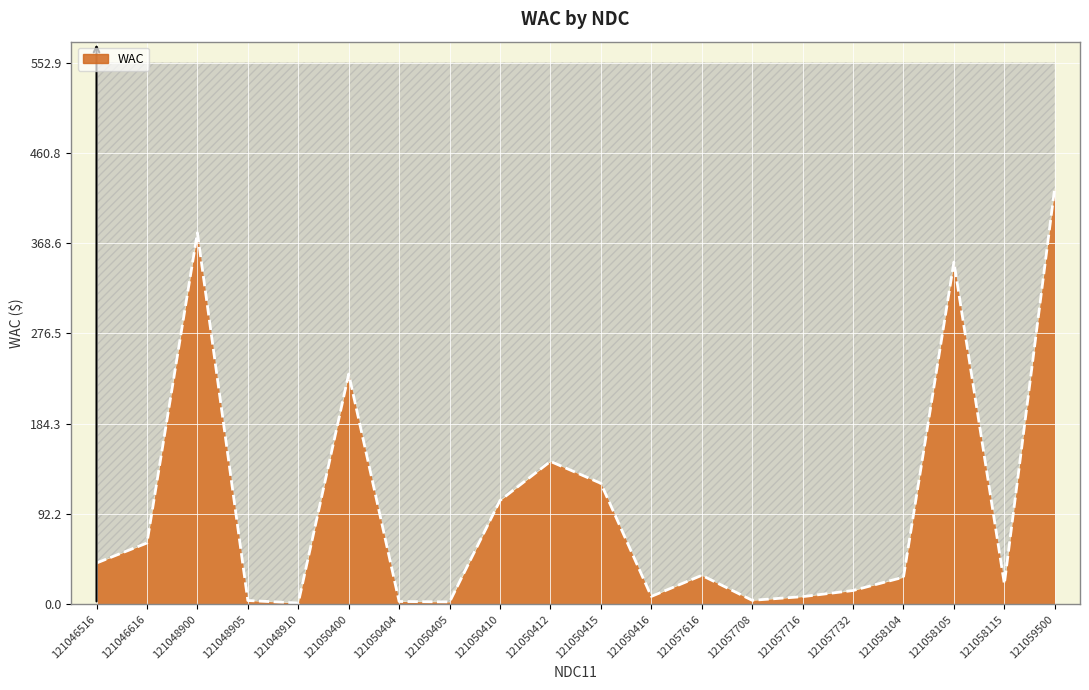

What is the difference between the second highest and minimum values?

377.9